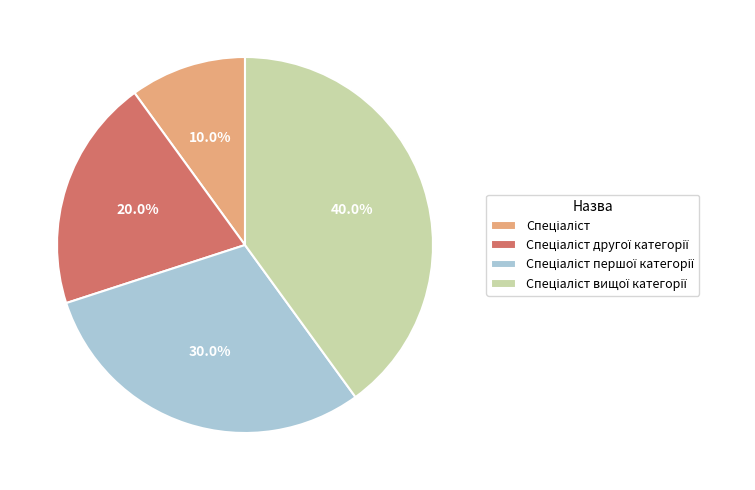

Does any single category account for the majority?

No